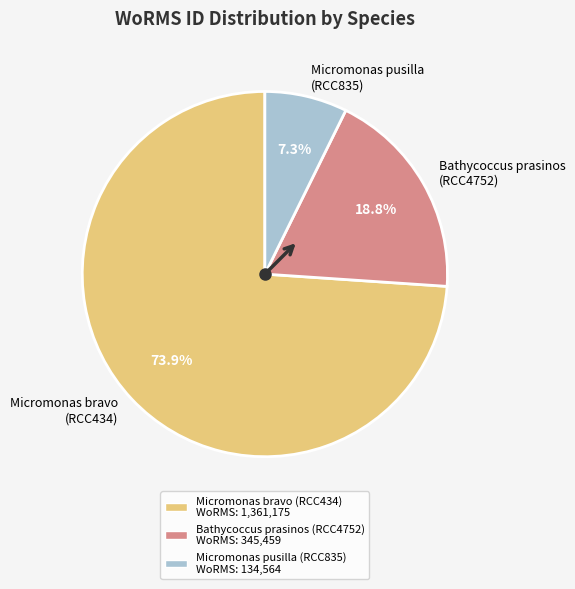

Combined, what portion of the pie is Bathycoccus prasinos (RCC4752) and Micromonas bravo (RCC434)?

92.7%